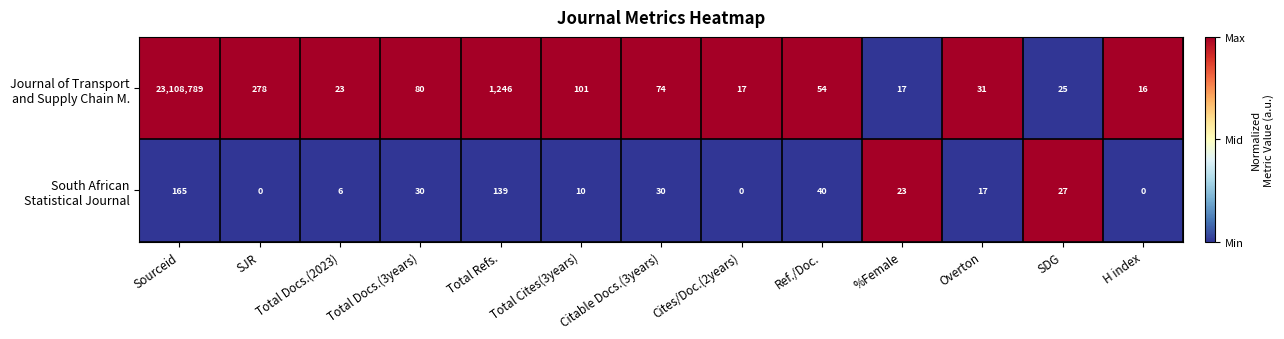

What is the total value across all series at Overton?

48